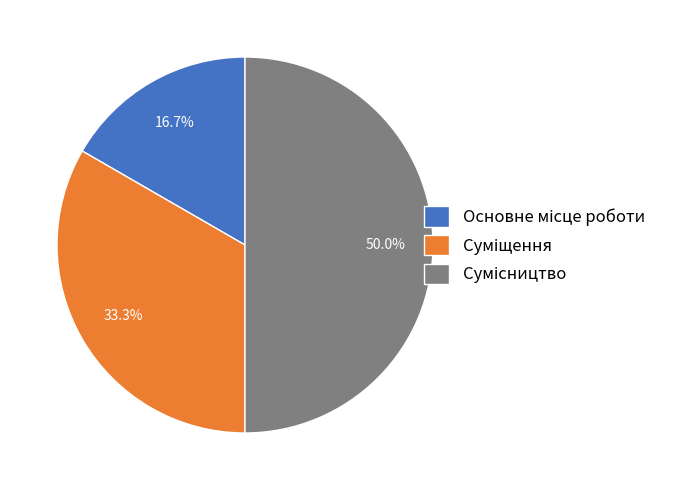

Is there any slice that represents more than half of the pie?

No